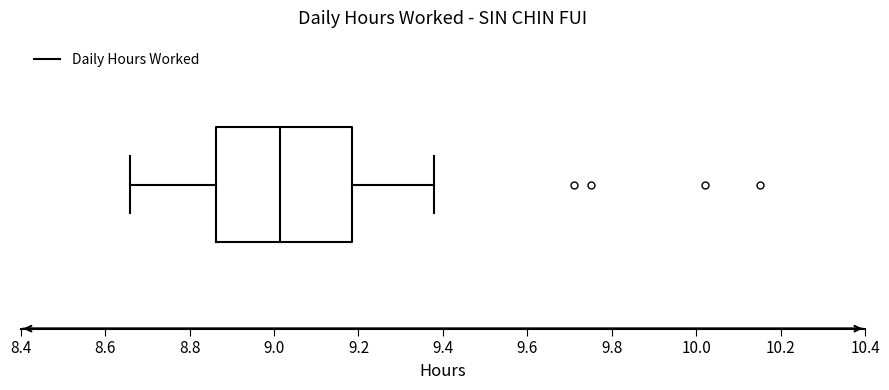

Read this box plot against the x-axis: the position of the median line, the range covered by the box, and the ends of both whiskers. The values are not printed on the chart, so give them approximately, as read against the axis.

median 9.02, box 8.86 to 9.18, whiskers 8.66 to 9.38